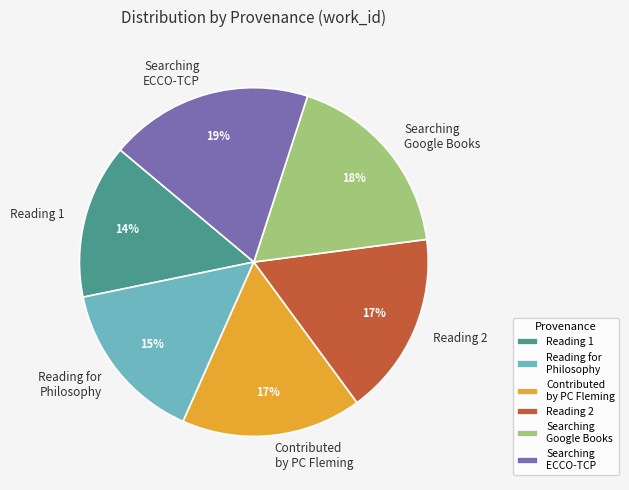

Approximately how many times larger is the value at Searching ECCO-TCP compared to Reading 2?

1.1